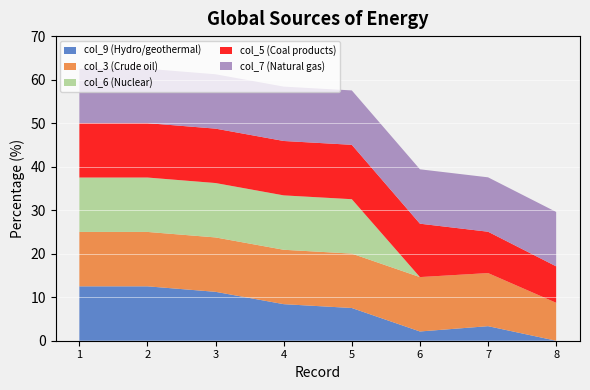

Reading left to right, transcribe all the data shown in this chart.

col_9: 1=12.5	2=12.5	3=11.2	4=8.4	5=7.5	6=2.1	7=3.3	8=0.0
col_3: 1=12.5	2=12.5	3=12.5	4=12.5	5=12.5	6=12.5	7=12.2	8=8.7
col_6: 1=12.5	2=12.5	3=12.5	4=12.5	5=12.5	6=0.0	7=0.0	8=0.0
col_5: 1=12.5	2=12.5	3=12.5	4=12.5	5=12.5	6=12.3	7=9.5	8=8.4
col_7: 1=12.5	2=12.5	3=12.5	4=12.5	5=12.5	6=12.5	7=12.5	8=12.5